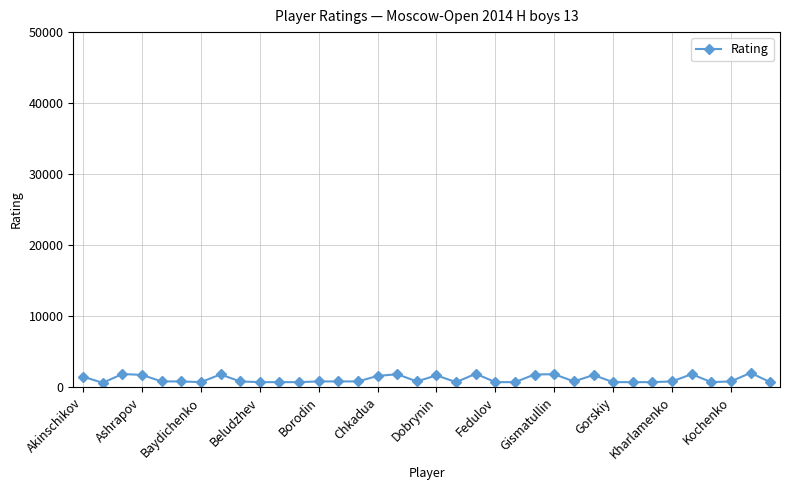

Count the number of data series in this chart.

1